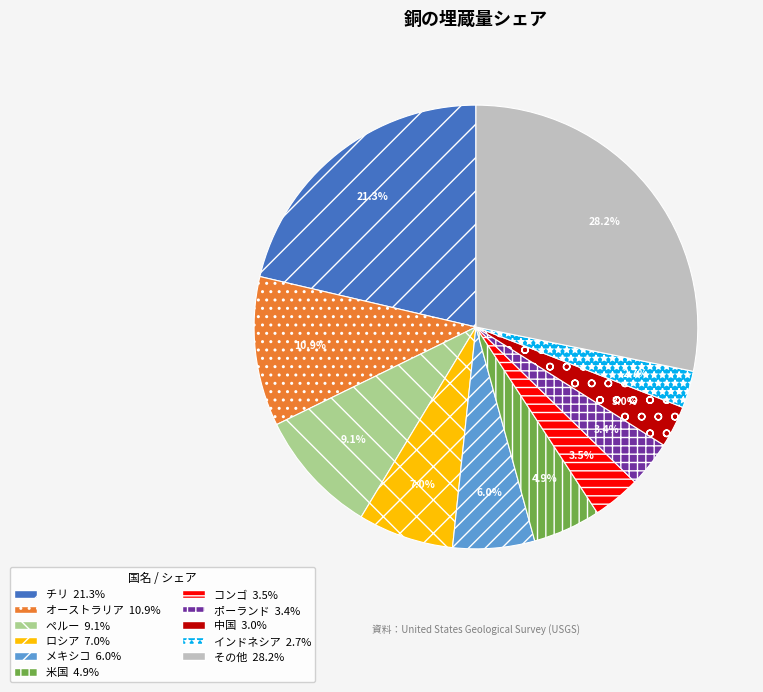

What is the ratio of the value at 米国 to the value at メキシコ?

0.8